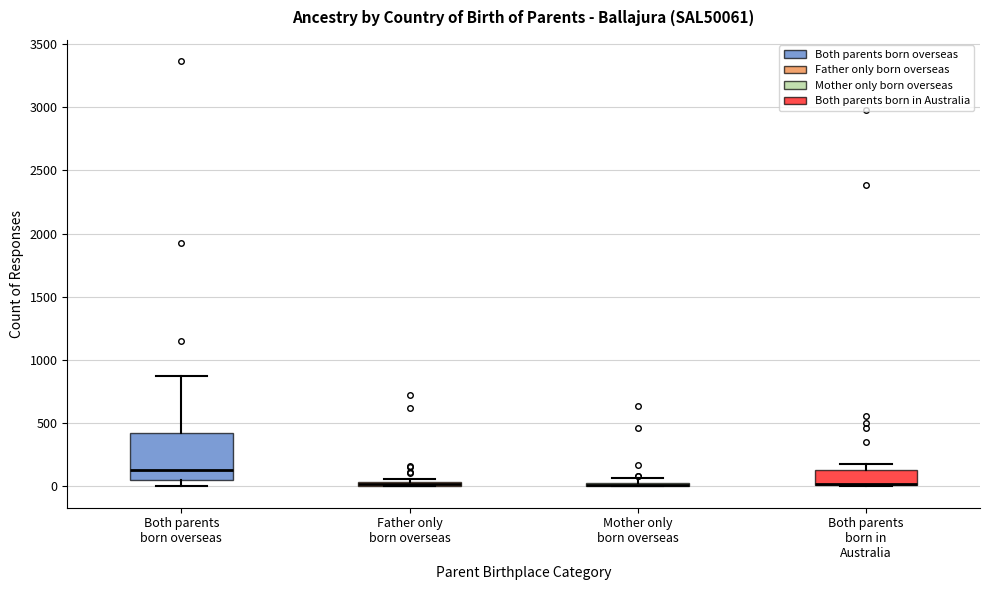

Which box is the tallest, from its lower edge to its upper edge?

Both parents born overseas